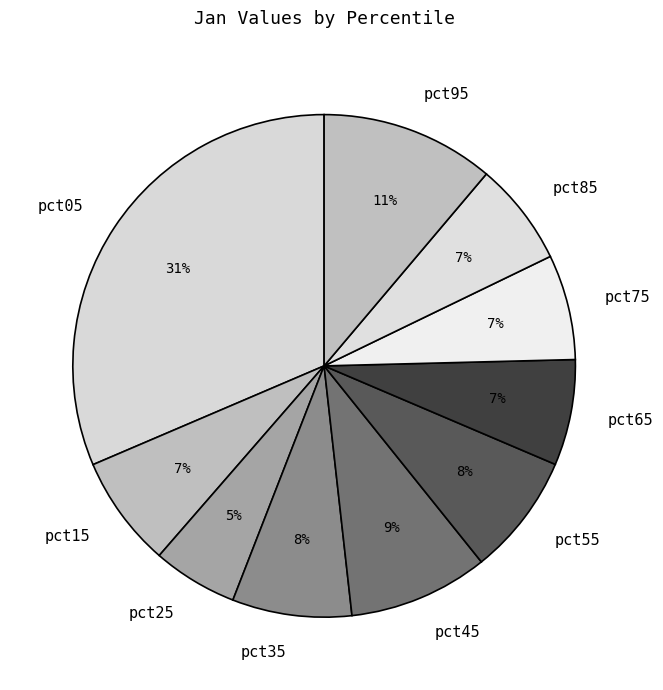

Between pct05 and pct45, which is larger?

pct05